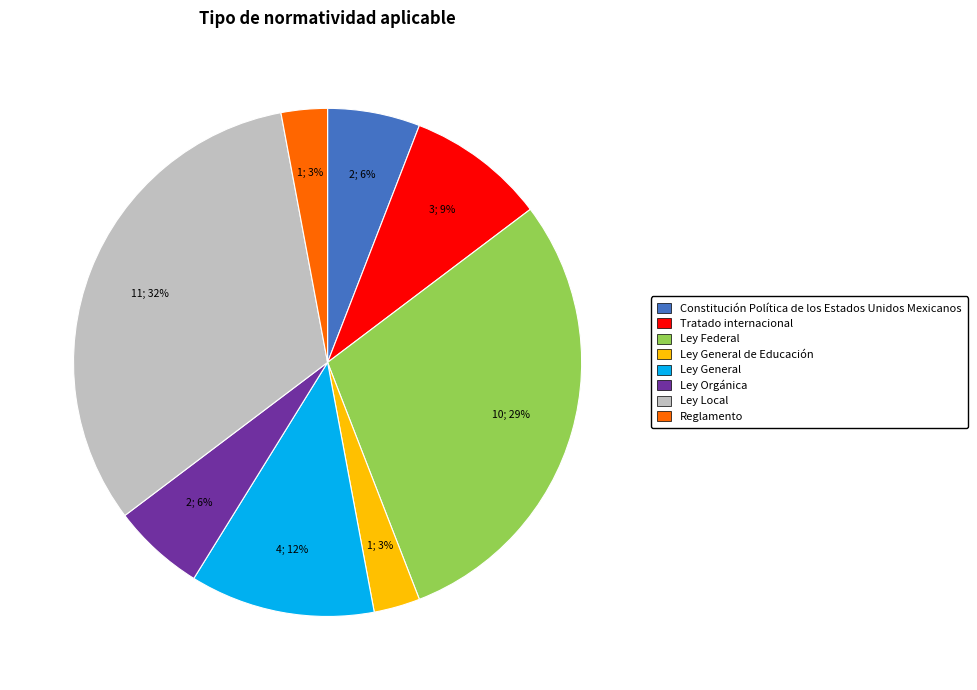

What is the largest slice in the pie chart?

Ley Local